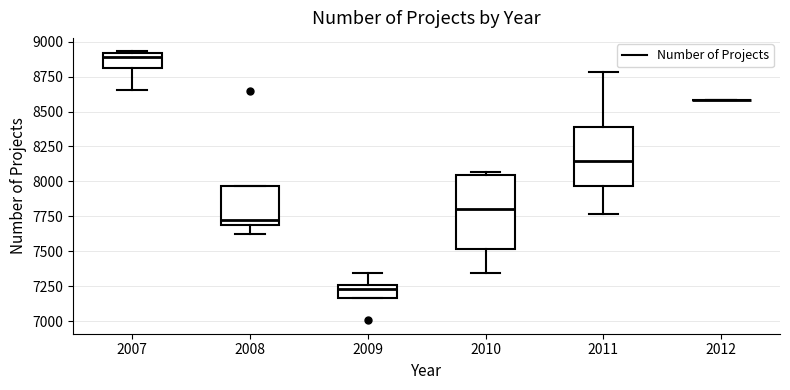

Reading left to right, read every box against the y-axis: the position of its median line, the range the box covers, and the ends of its whiskers. The values are not printed on the chart, so give them approximately, as read against the axis.

2007: median 8900 (just below the box's upper edge), box 8800 to 8900, whiskers 8650 to 8950
2008: median 7700 (just above the box's lower edge), box 7700 to 7950, whiskers 7650 to 7950
2009: median 7250 (inside the box), box 7150 to 7250, whiskers 7150 to 7350
2010: median 7800, box 7500 to 8050, whiskers 7350 to 8050 (just above the box's upper edge)
2011: median 8150, box 7950 to 8400, whiskers 7750 to 8800
2012: box collapsed to a line at 8600, whiskers 8600 to 8600